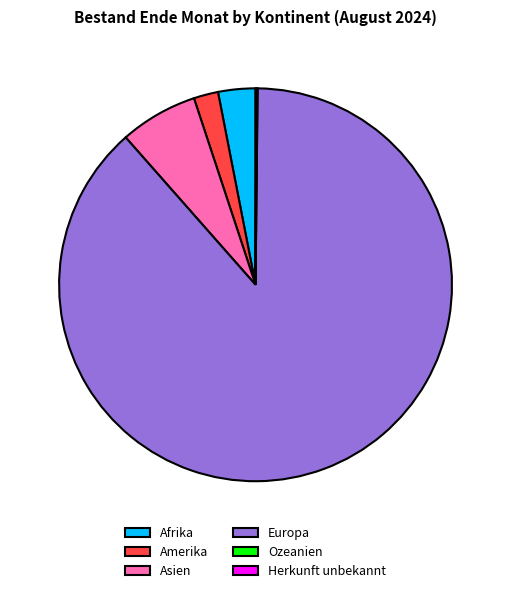

Is Asien the majority of the pie?

No